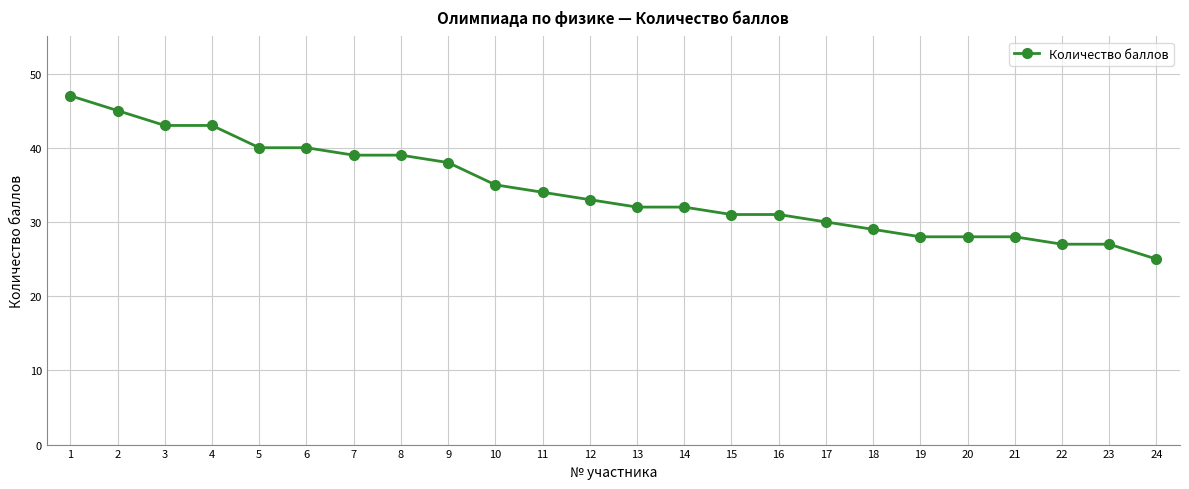

Count the number of categories in the chart.

24